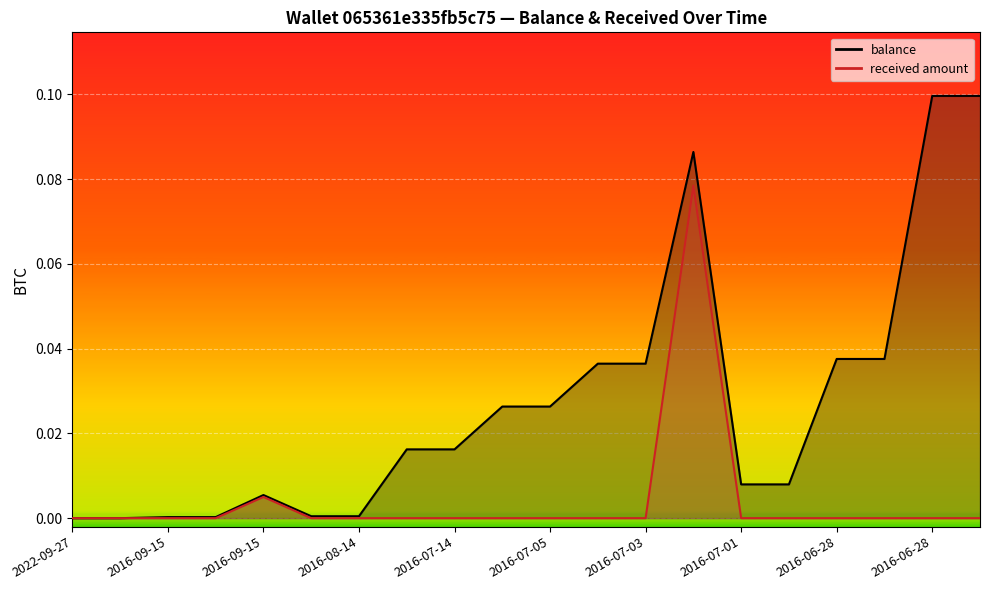

What is the sum of the balance values at 2016-06-28 and 2016-08-14?

0.1